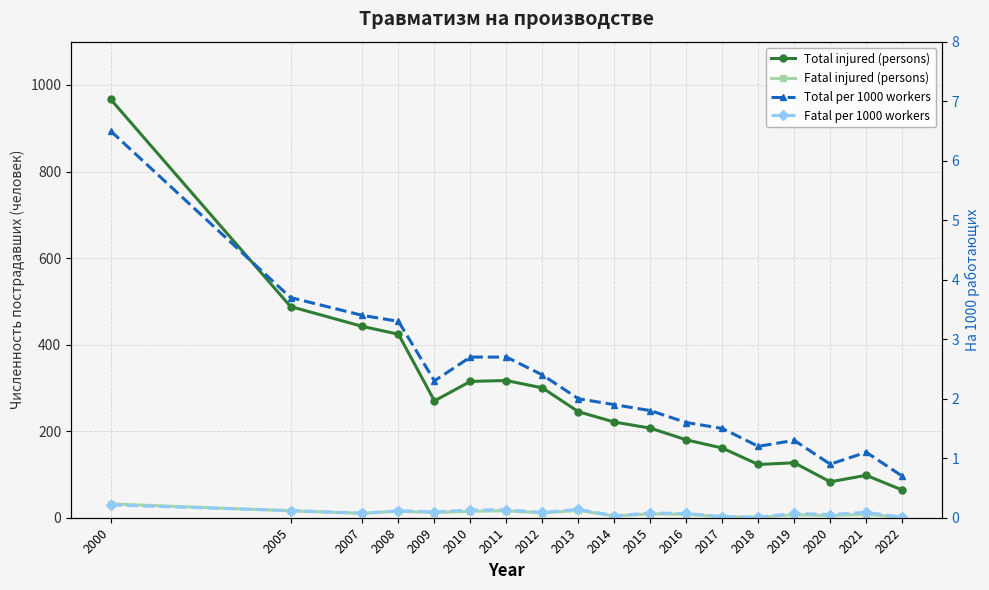

How many data points in Fatal injured (persons) are above 10?

8